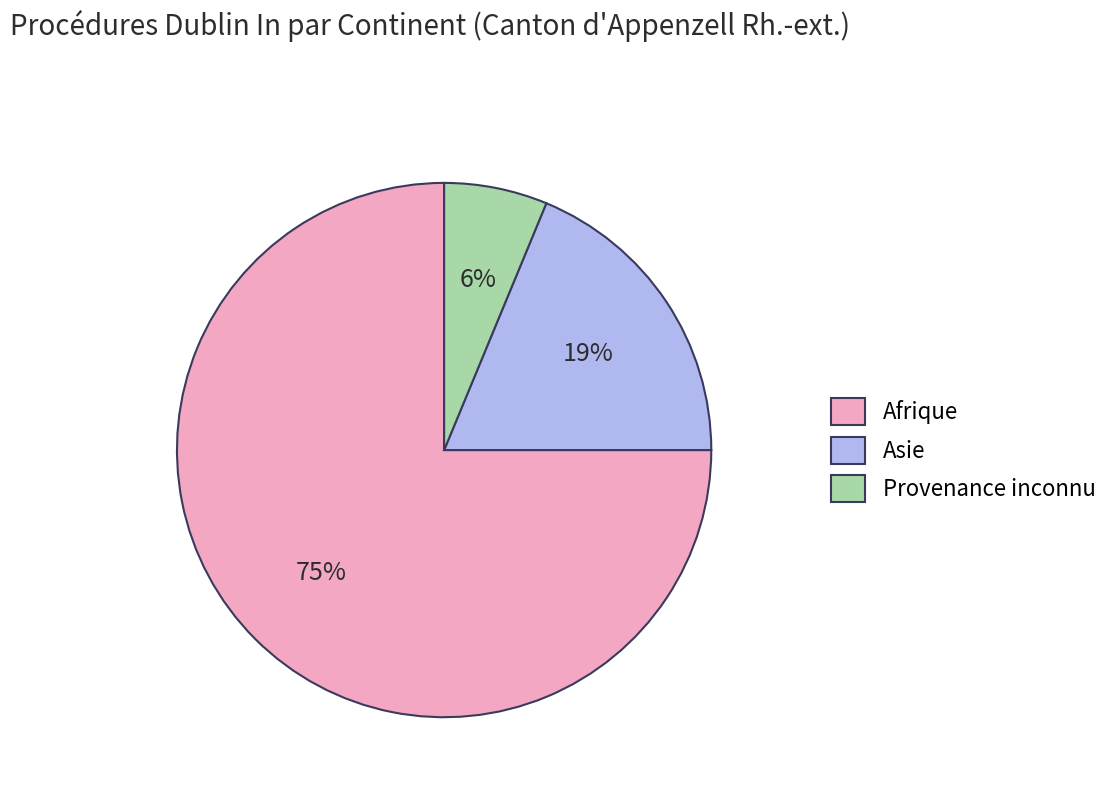

Does Asie represent more than half of the total?

No